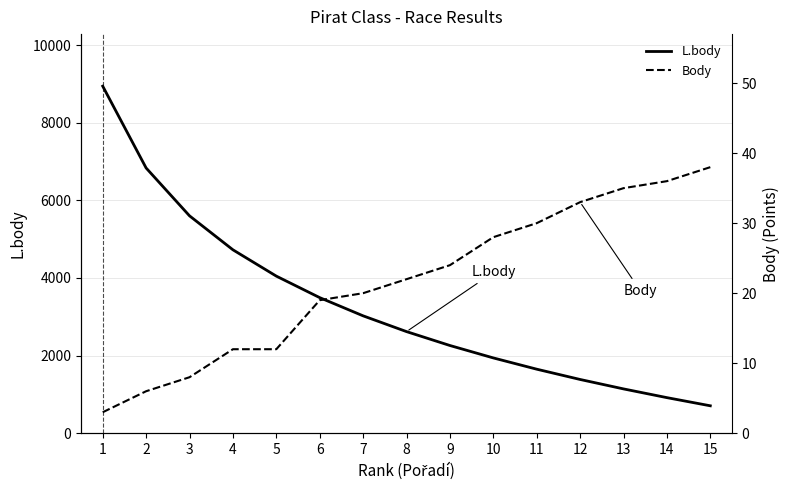

How many categories are shown in the chart?

15